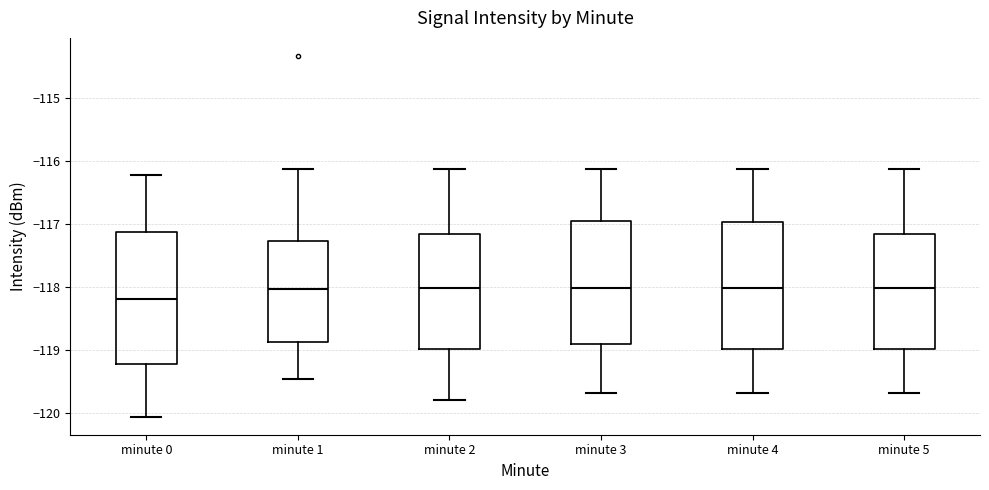

Reading left to right, transcribe this box plot: for each box, give where its median line is, the range the box spans, and where its two whiskers end, as read against the y-axis. The values are not printed on the chart, so give them approximately, as read against the axis.

minute 0: median -118.2, box -119.2 to -117.1, whiskers -120.1 to -116.2
minute 1: median -118.0, box -118.9 to -117.3, whiskers -119.5 to -116.1
minute 2: median -118.0, box -119.0 to -117.2, whiskers -119.8 to -116.1
minute 3: median -118.0, box -118.9 to -116.9, whiskers -119.7 to -116.1
minute 4: median -118.0, box -119.0 to -117.0, whiskers -119.7 to -116.1
minute 5: median -118.0, box -119.0 to -117.2, whiskers -119.7 to -116.1